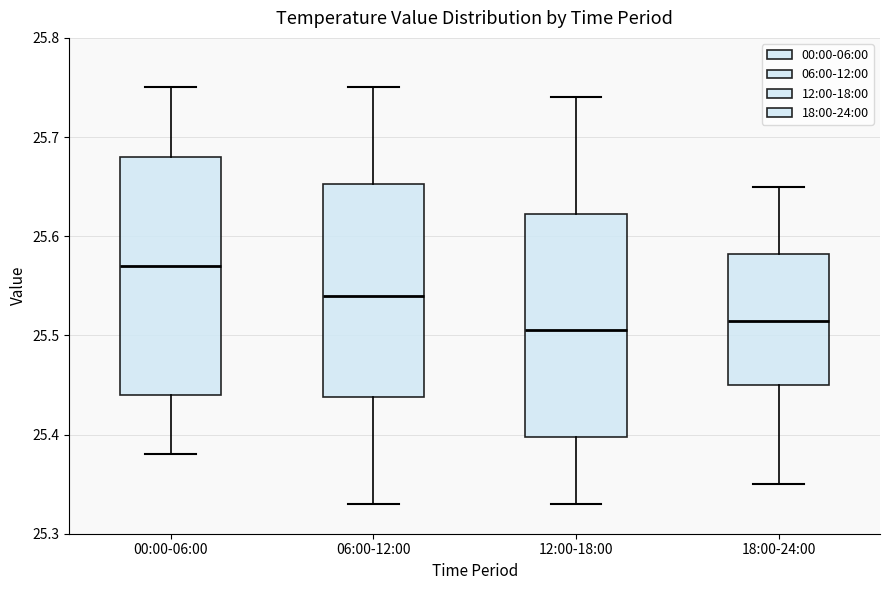

Which box has the highest median line?

00:00-06:00